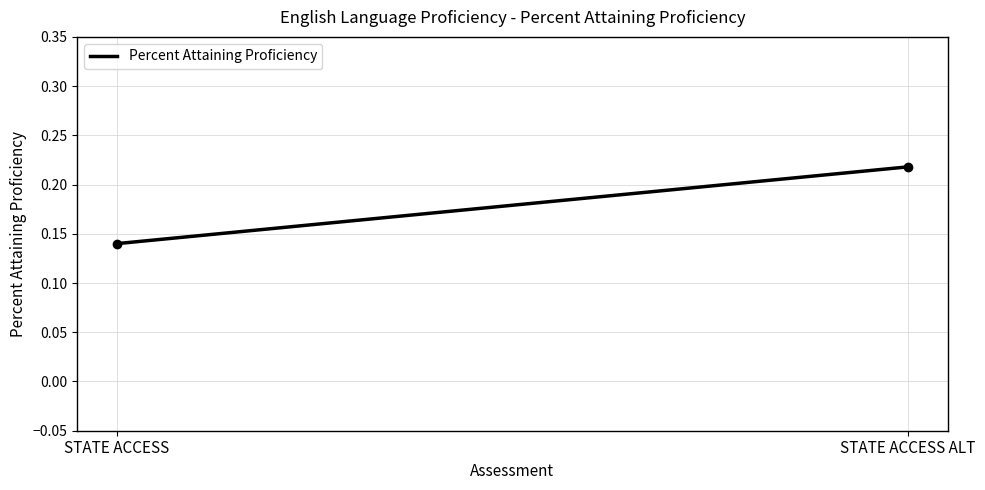

Reading left to right, transcribe all the data shown in this chart.

0.1	0.2